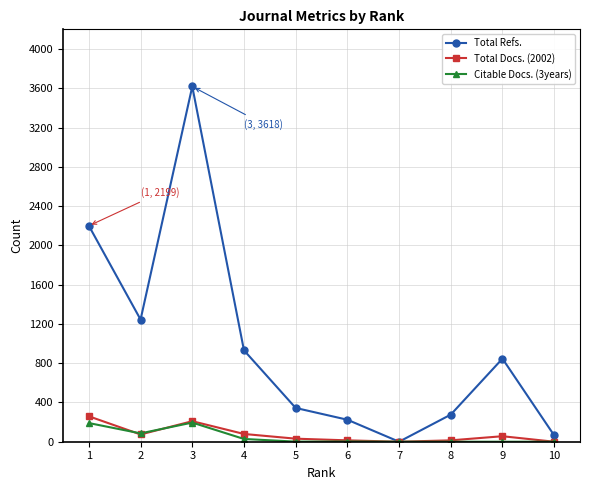

Is it true that Citable Docs. (3years) equals 1 at 5?

True